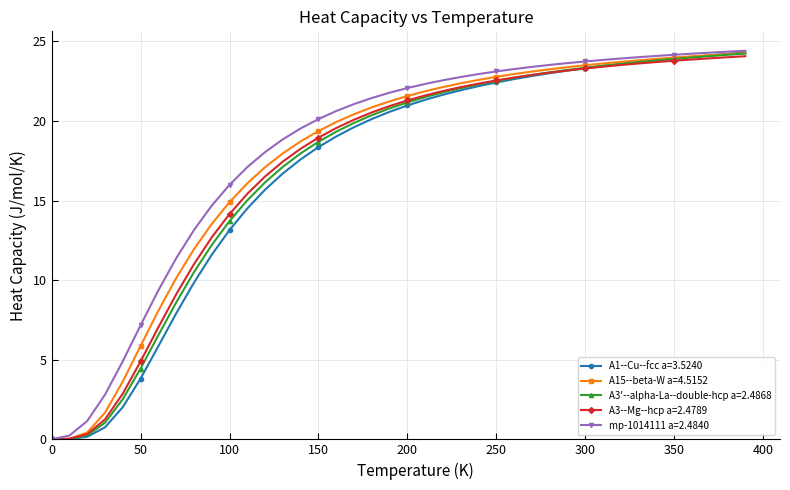

What is the value of the A3--Mg--hcp a=2.4789 point at the 18th from the left?

20.1